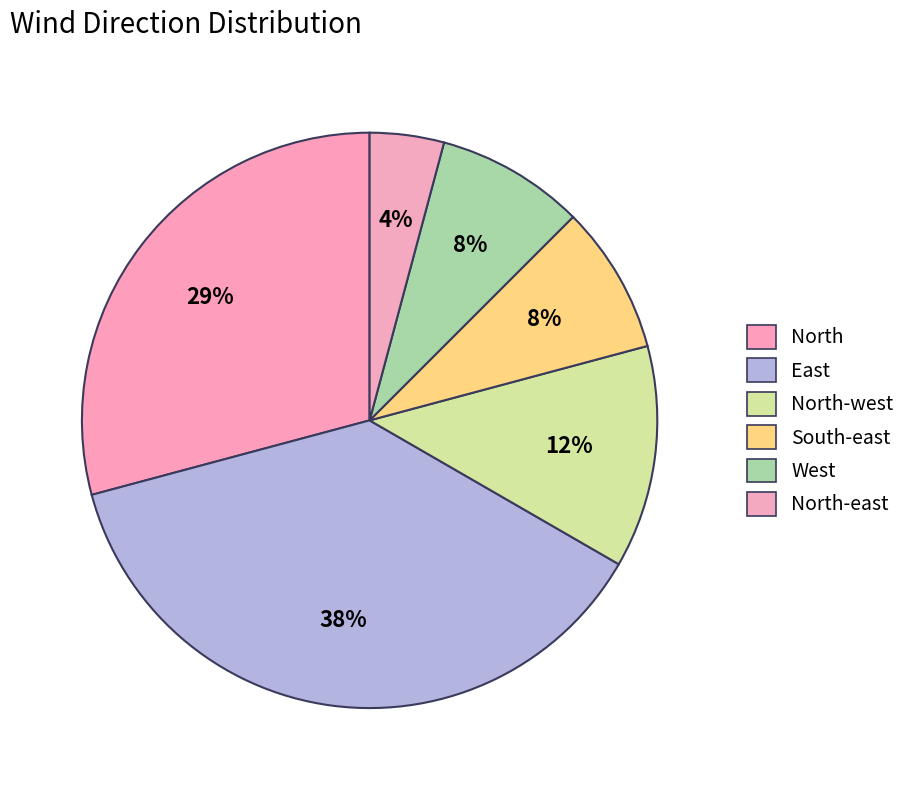

Count the number of slices in the pie.

6